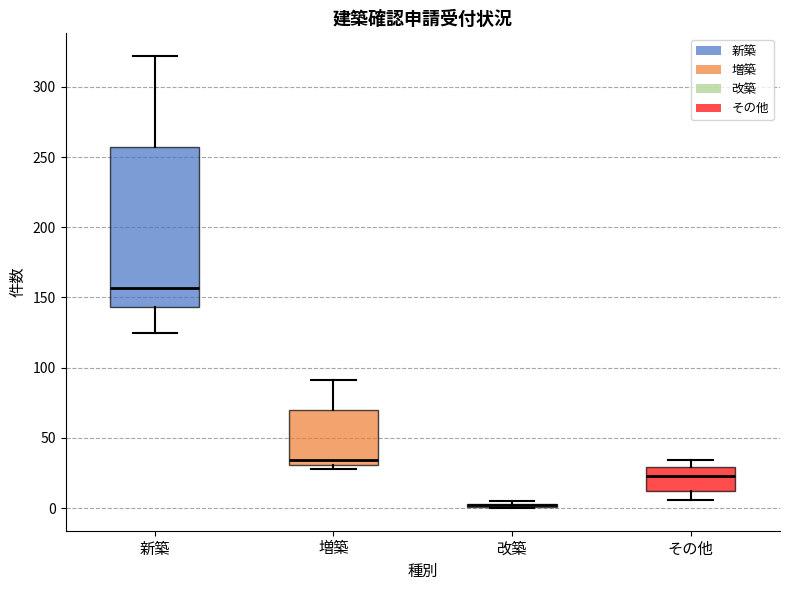

Which box is the tallest, from its lower edge to its upper edge?

新築